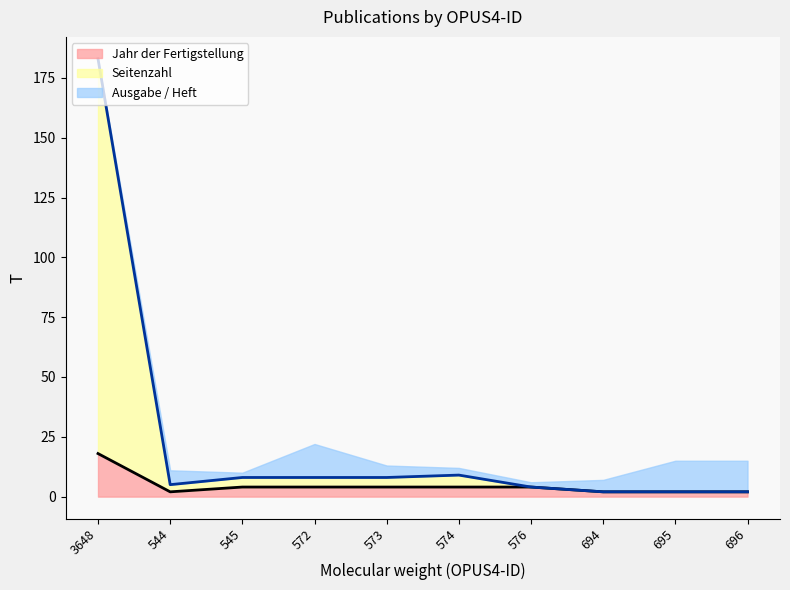

At how many categories does at least one series exceed 57?

1